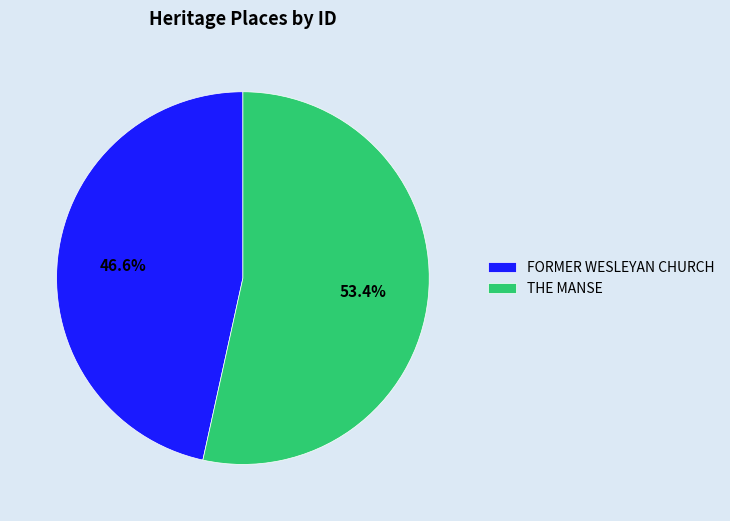

Rank the categories by value from highest to lowest.

THE MANSE, FORMER WESLEYAN CHURCH